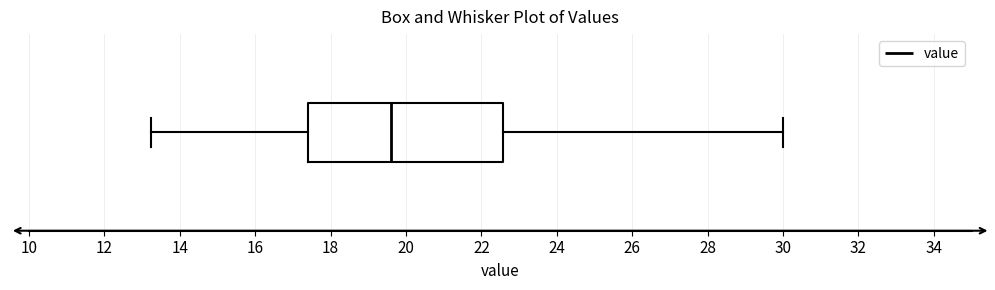

Read this box plot against the x-axis: the position of the median line, the range covered by the box, and the ends of both whiskers. The values are not printed on the chart, so give them approximately, as read against the axis.

median 19.6, box 17.4 to 22.6, whiskers 13.2 to 30.0